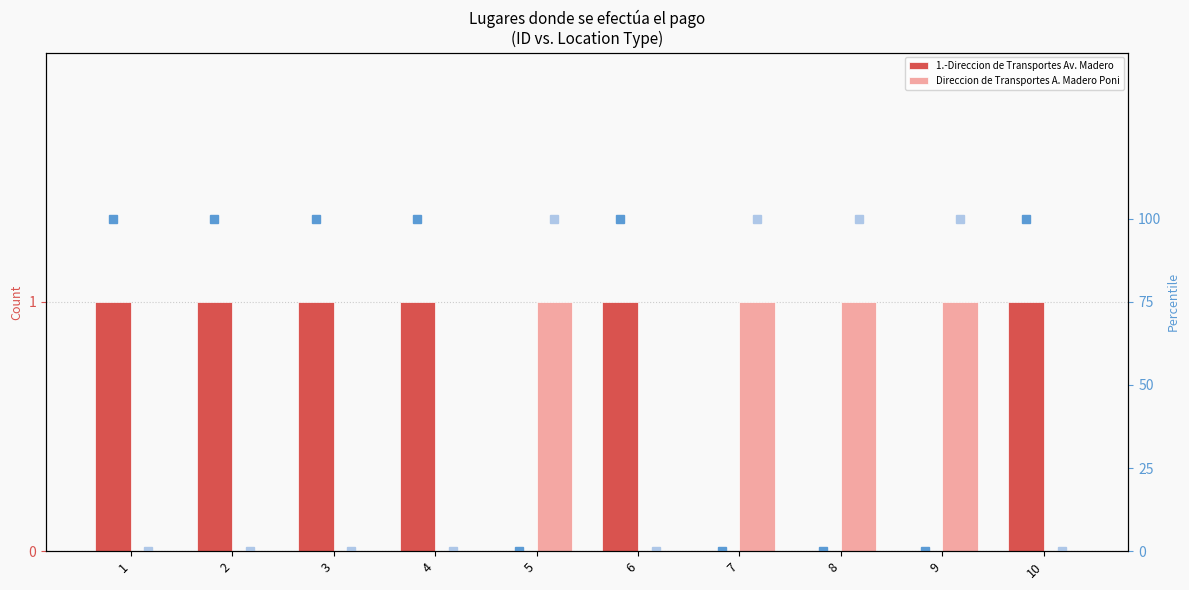

What is the sum of the percentile main values at 9 and 3?

100